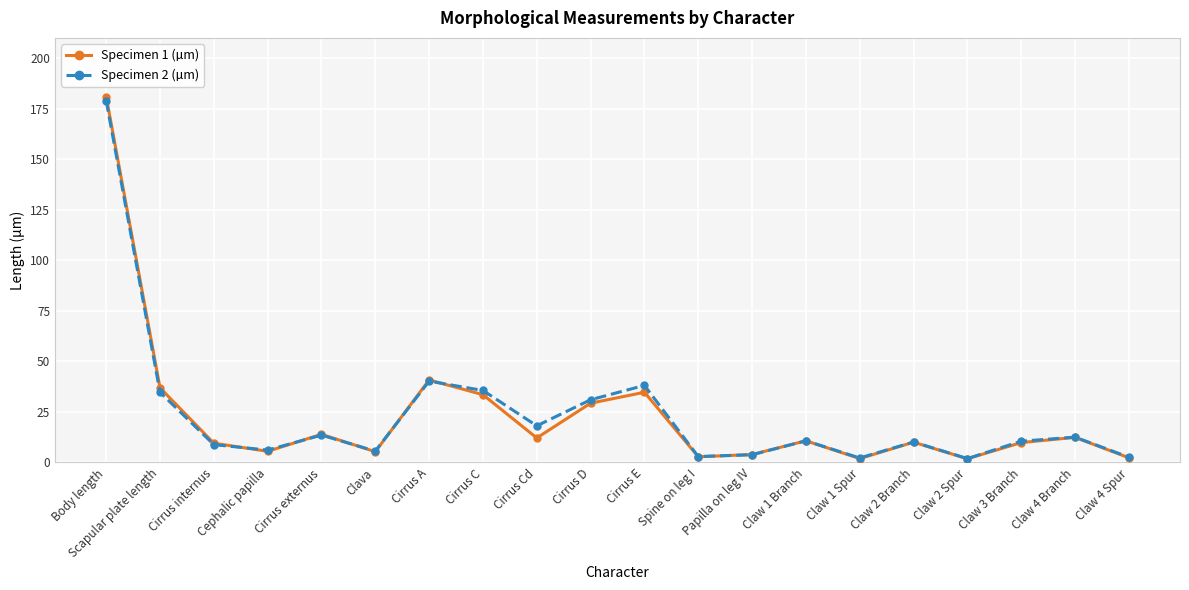

Is the value of Specimen 1 (µm) at Claw 4 Spur greater than the value of Specimen 2 (µm) at Cirrus C?

No